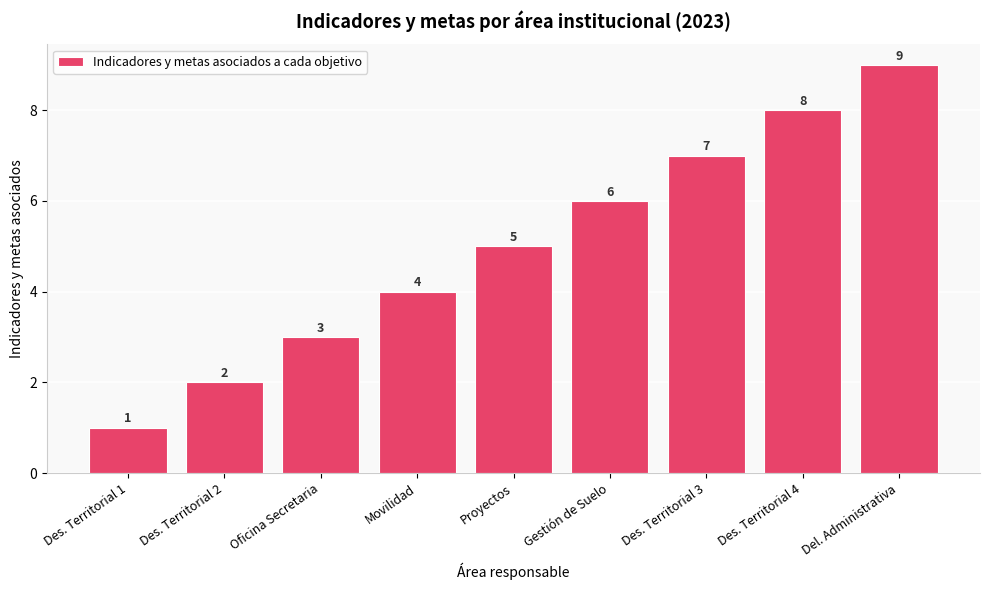

What is the change in value from Proyectos to Des. Territorial 4?

+3